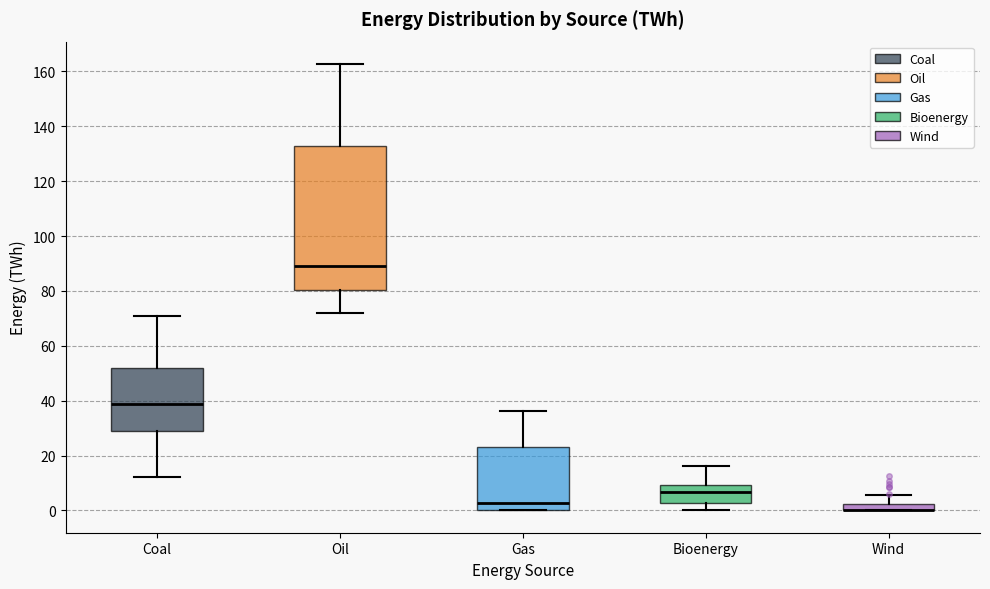

Comparing the boxes themselves (not the whiskers), which one is the tallest?

Oil